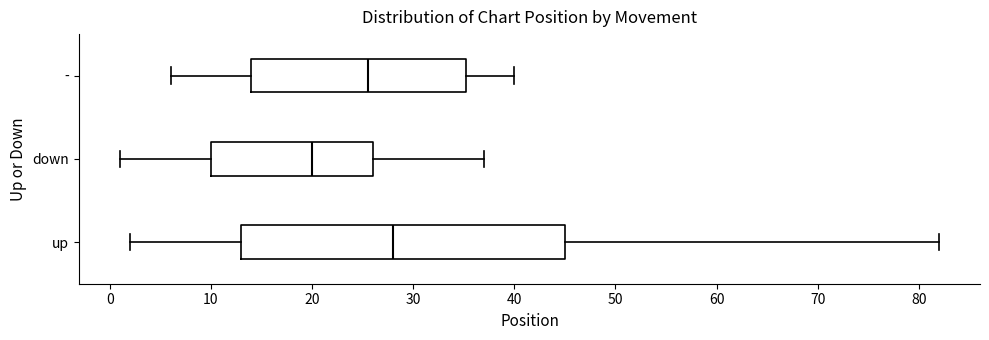

Which box has the furthest to the right median line?

up